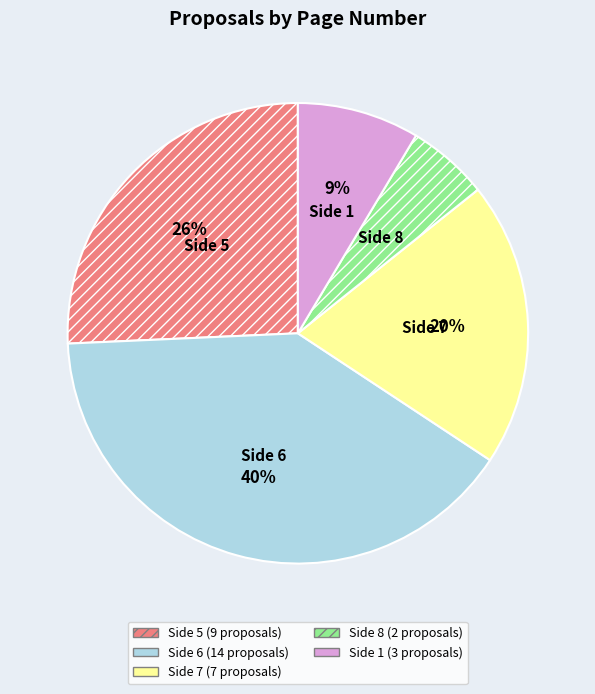

To the nearest percent, what is the difference between the largest and smallest slice percentages?

34%